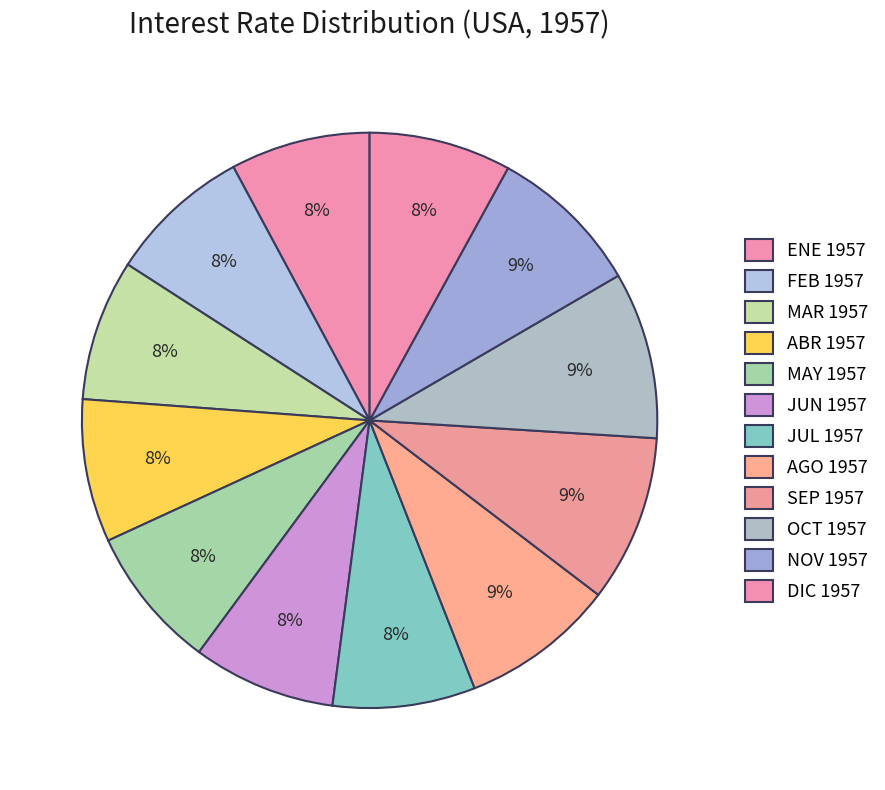

Is it true that JUN 1957 is 20% of the pie?

False